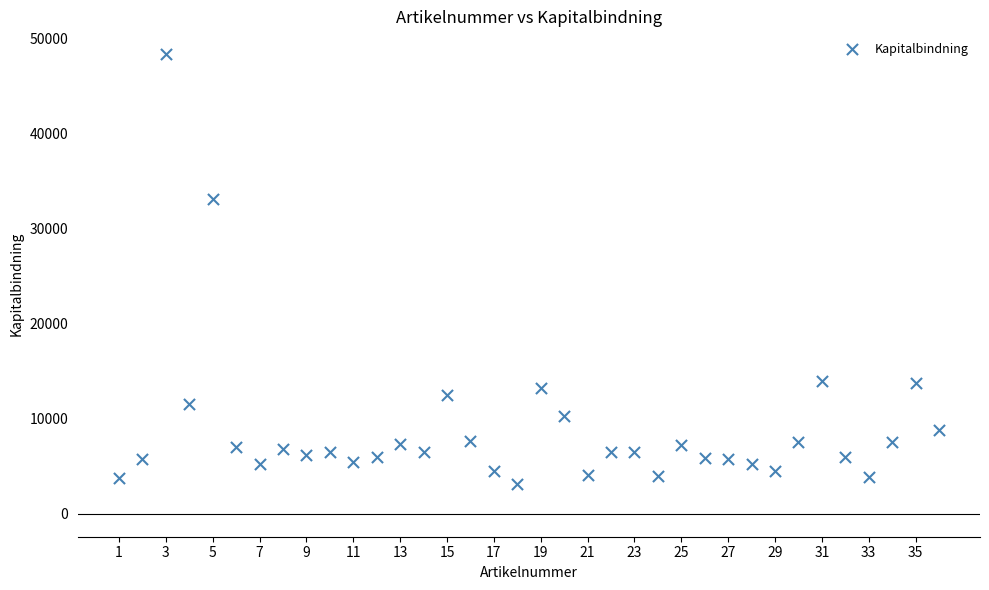

What Y value in the scatter plot is closest to 25743?

33160.7